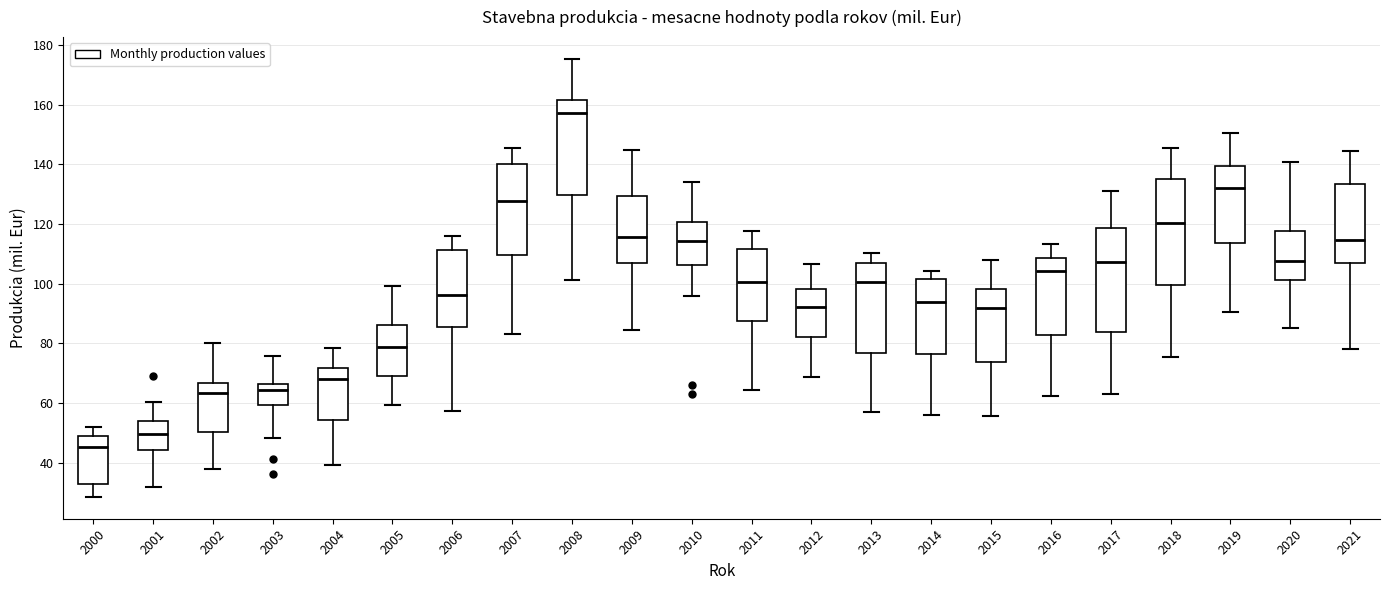

Where is the upper edge of the box at x = 2010 on the y-axis? The values are not printed on the chart, so give them approximately, as read against the axis.

120